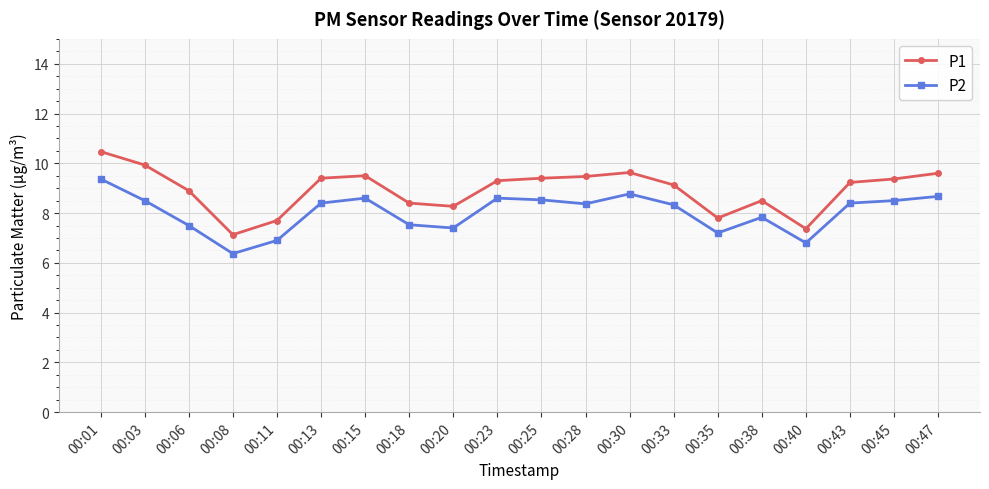

At which label does P2 reach its peak?

00:01